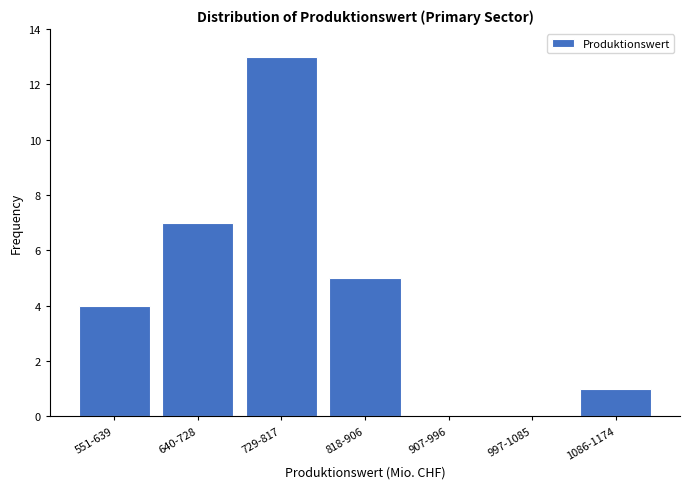

Reading right to left, extract all data points from this chart.

1086-1174=1	997-1085=0	907-996=0	818-906=5	729-817=13	640-728=7	551-639=4